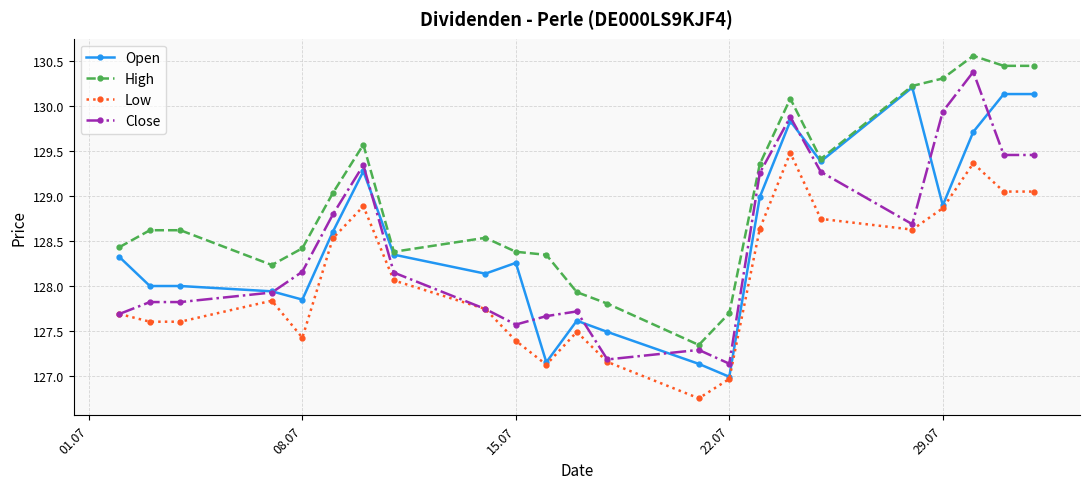

True or false: Close and High cross at least once.

False